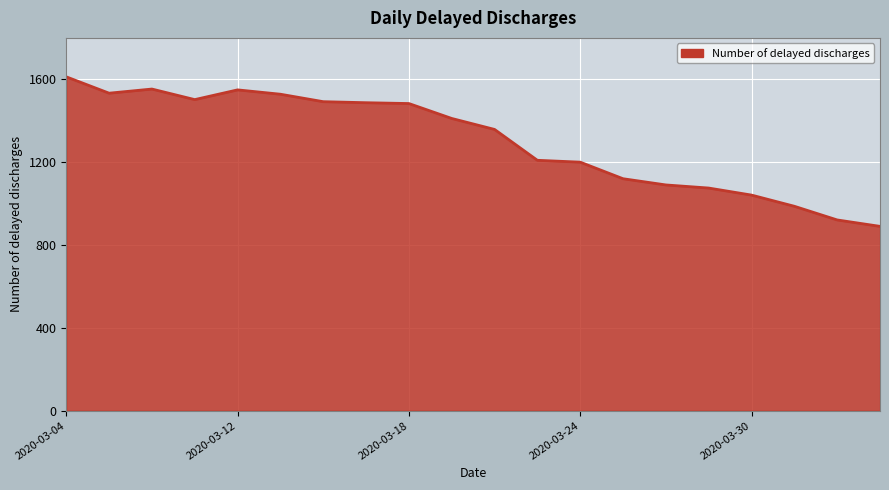

What is the difference between the maximum and minimum values?

722